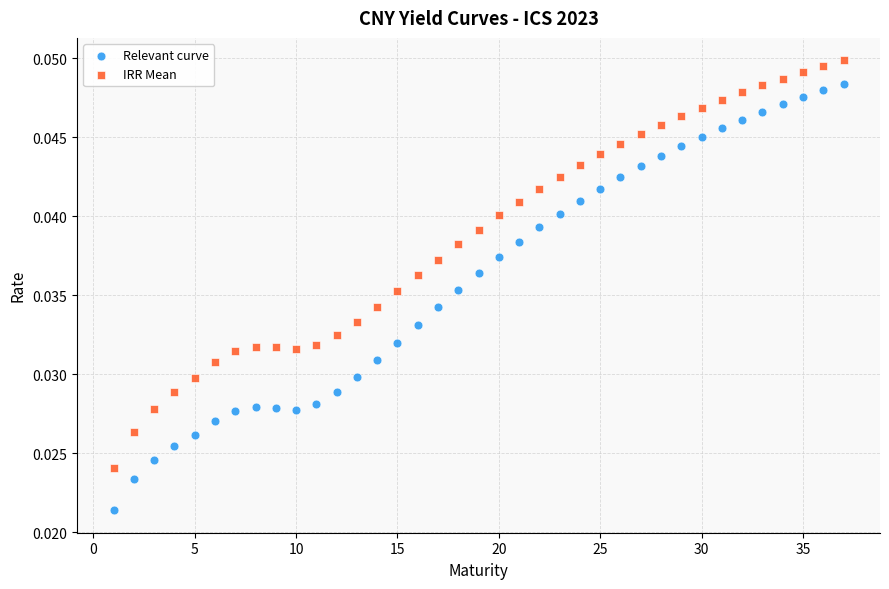

Which series contains the lowest Y value?

Relevant curve